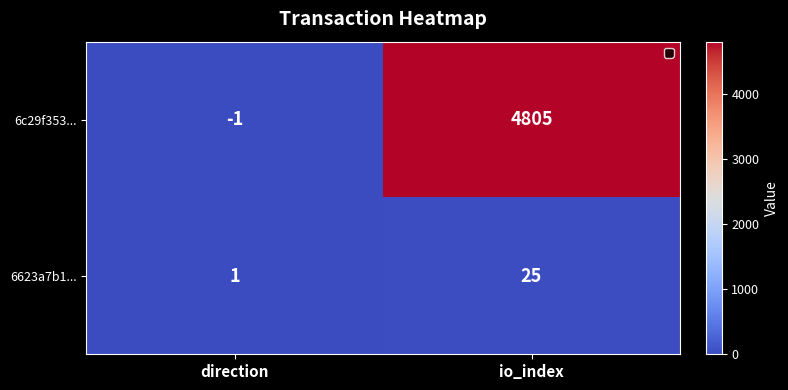

How many negative values does the 6c29f353... series have?

1